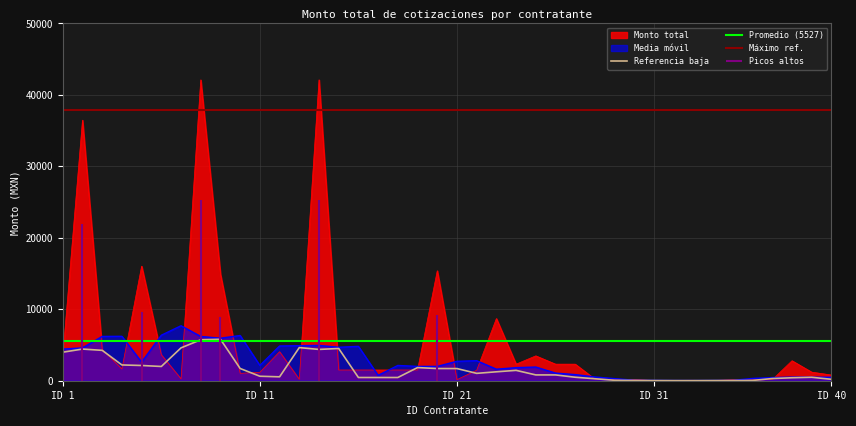

What is the change in value from 2 to 27?

-34150.4